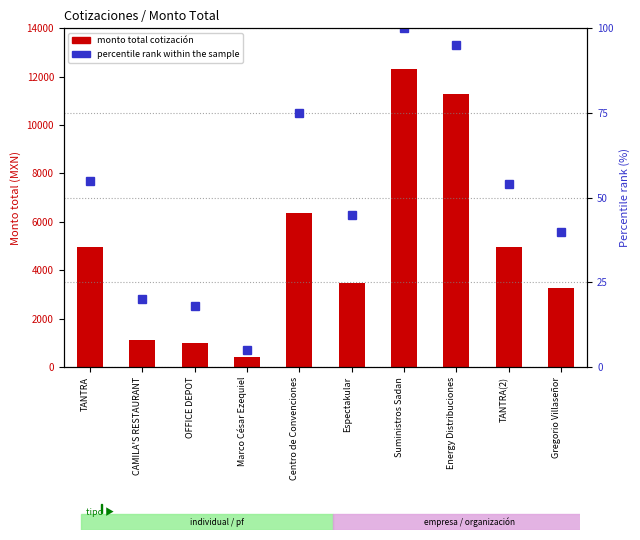

True or false: monto total cotización has a value of 4576.9 at Gregorio Villaseñor.

False